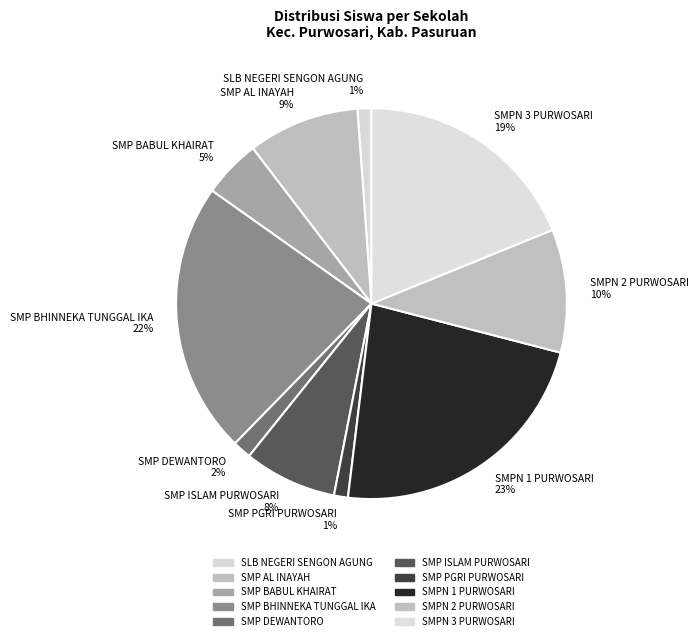

Does any single category account for the majority?

No